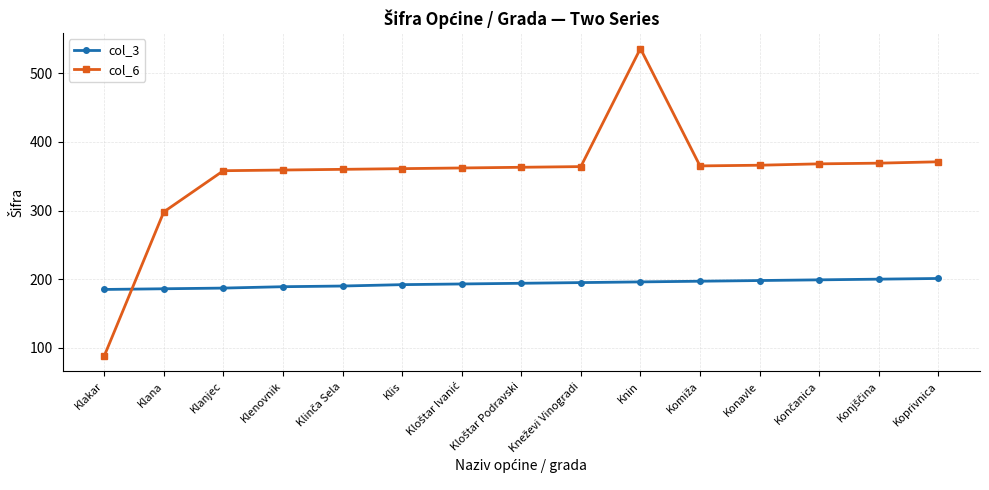

What is the difference between the highest and lowest values at Knin?

340